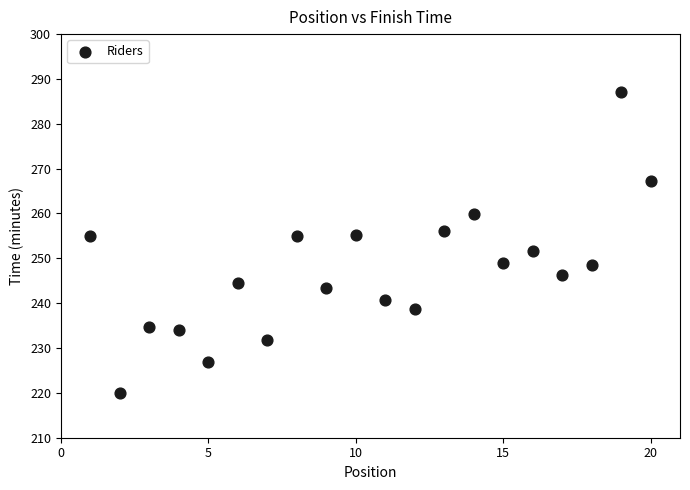

What is the range of Y values (max minus min)?

67.0